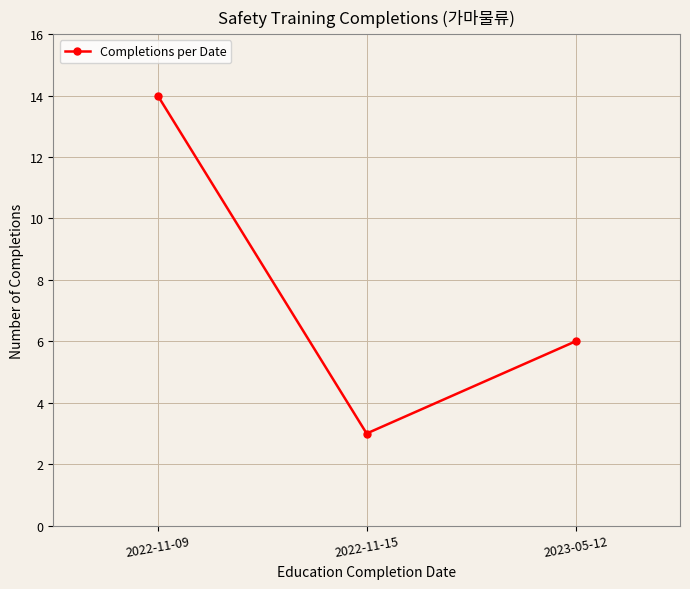

What is the smallest value displayed?

3